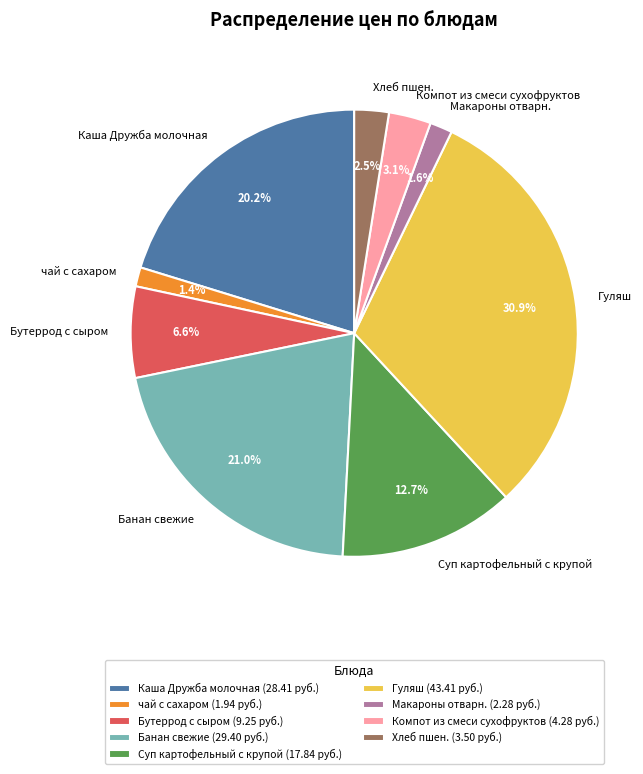

What percentage is NOT represented by Компот из смеси сухофруктов?

96.9%